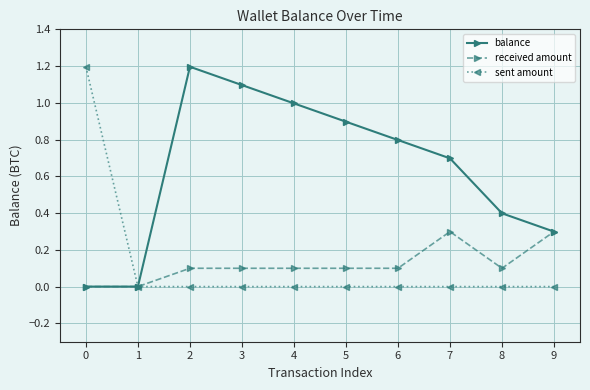

What is the maximum value for balance?

1.2